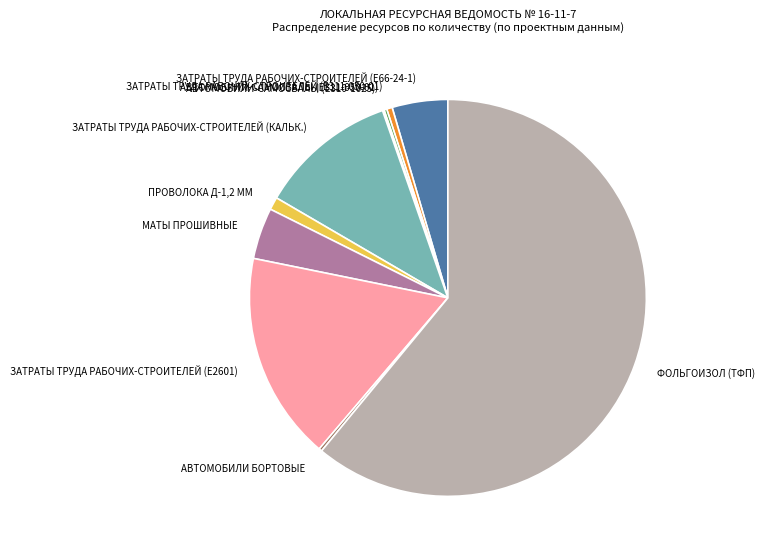

Is it true that ЗАТРАТЫ ТРУДА РАБОЧИХ-СТРОИТЕЛЕЙ (КАЛЬК.) is 1% of the pie?

False